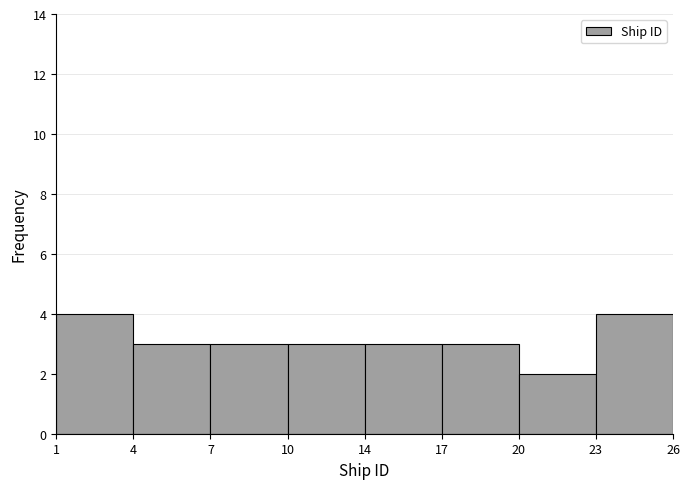

Reading left to right, list all the values displayed in this chart.

4	3	3	3	3	3	2	4